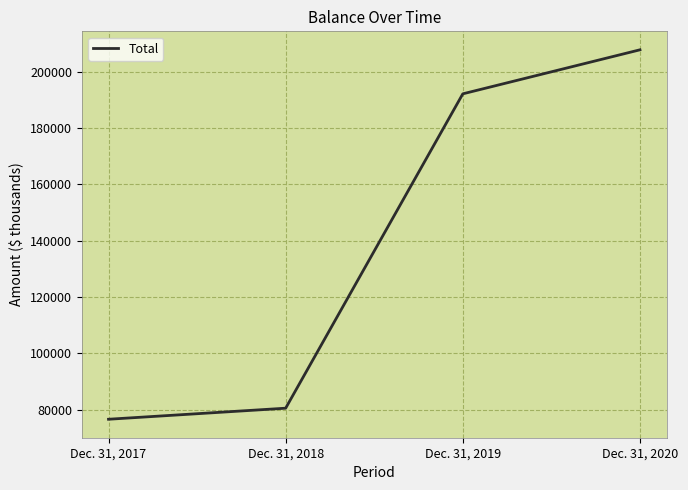

Reading left to right, extract all data points from this chart.

Dec. 31, 2017=76550	Dec. 31, 2018=80477	Dec. 31, 2019=192139	Dec. 31, 2020=207777